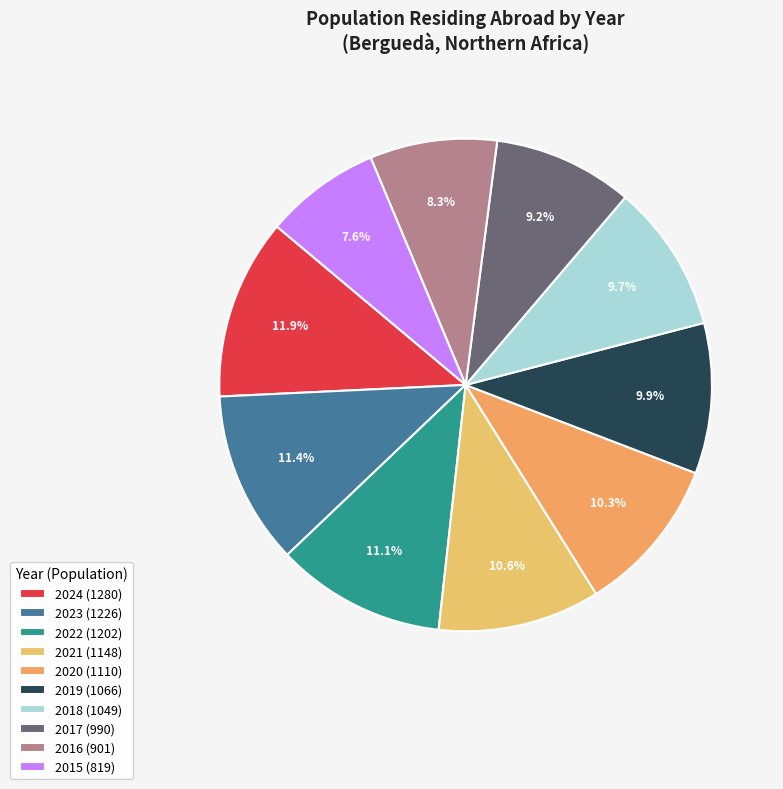

Does 2017 represent more than half of the total?

No